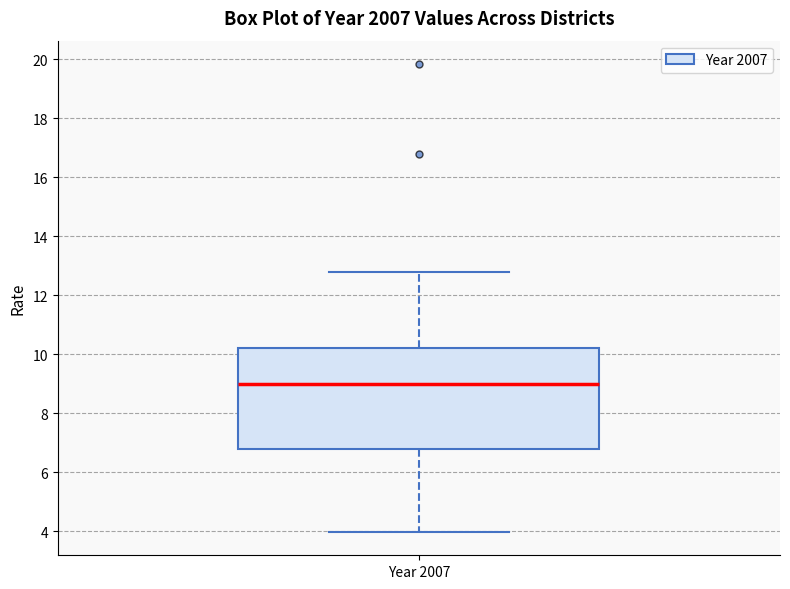

Transcribe this box plot: give where the median line is, the range the box spans, and where the two whiskers end, as read against the y-axis. The values are not printed on the chart, so give them approximately, as read against the axis.

median 9.0, box 6.8 to 10.2, whiskers 4.0 to 12.8